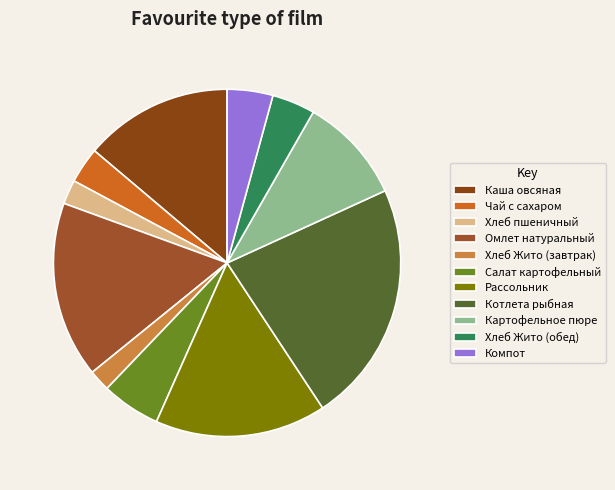

To the nearest percent, what portion does Компот represent?

4%